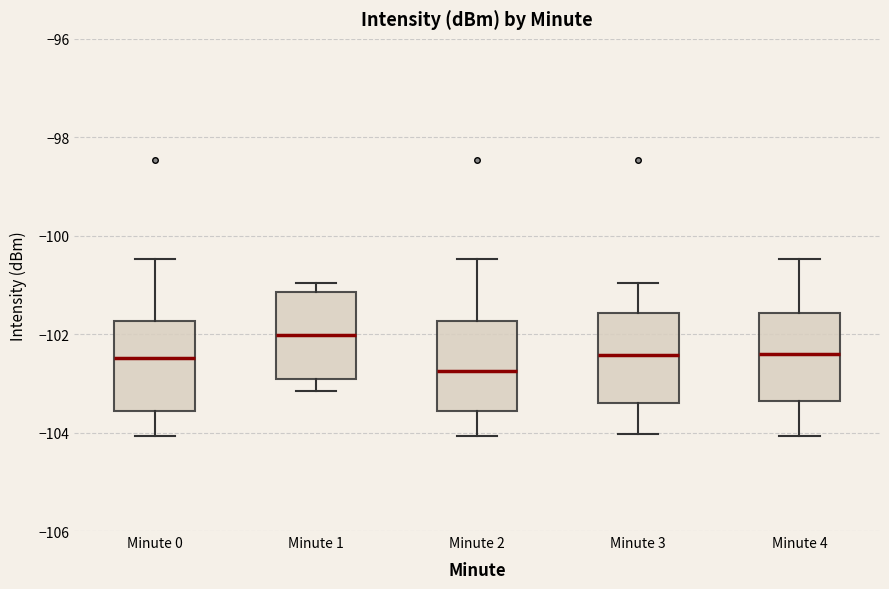

Where is the lower edge of the box for Minute 1 on the y-axis? The values are not printed on the chart, so give them approximately, as read against the axis.

-103.0